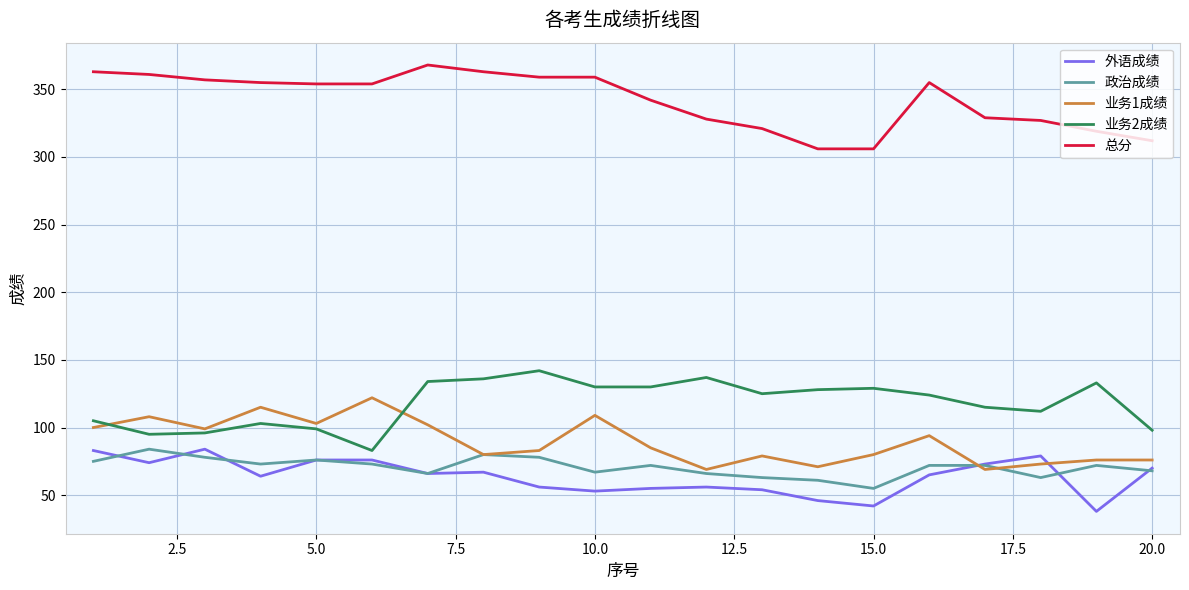

What is the minimum value shown in the chart?

38